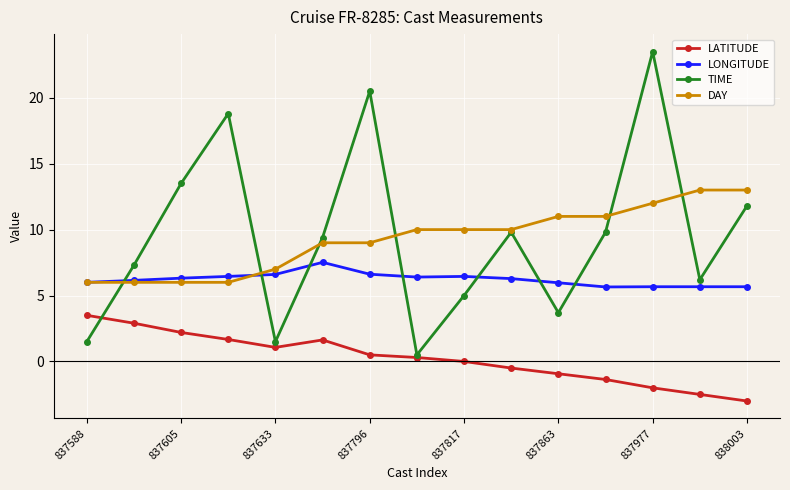

Which series has the widest spread of values?

TIME